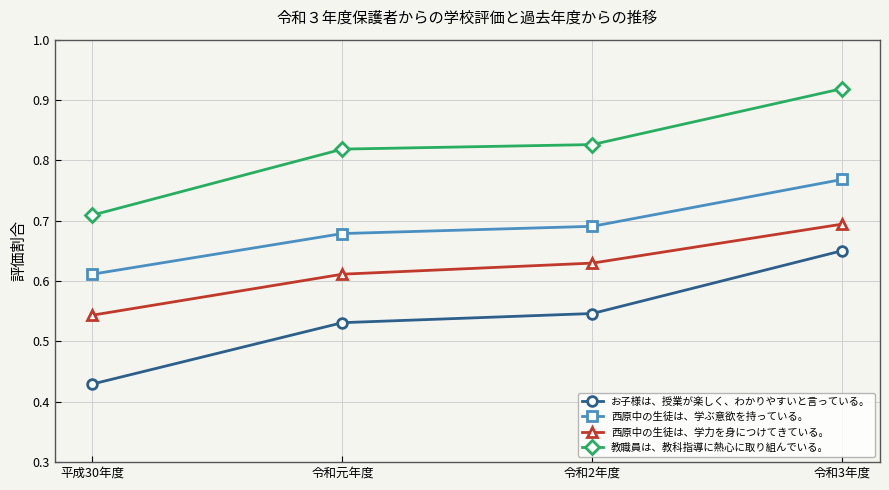

The 西原中の生徒は、学力を身につけてきている。 series shows 1.1 at 令和3年度. True or false?

False